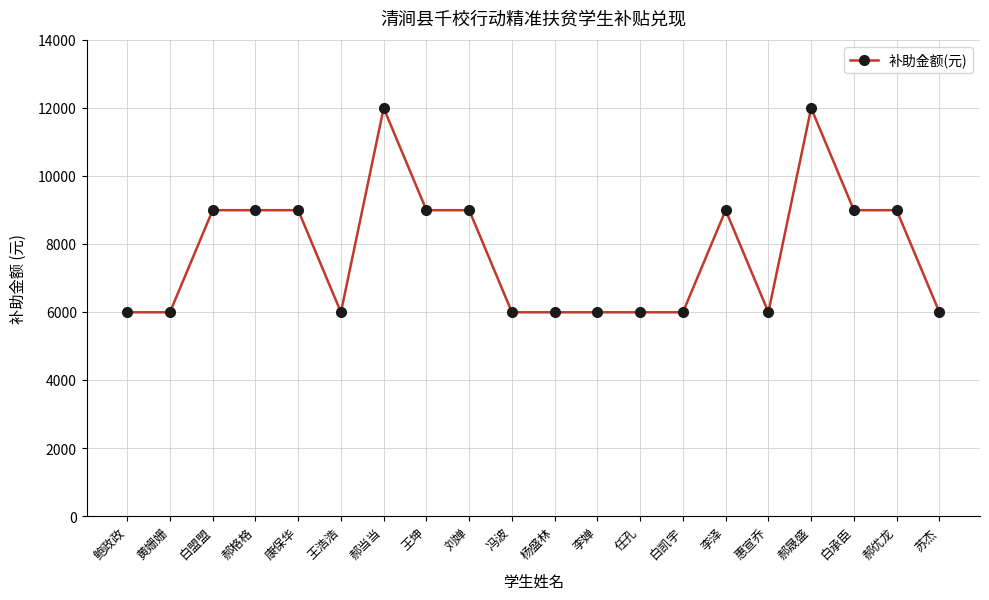

Reading right to left, extract all data points from this chart.

6000	9000	9000	12000	6000	9000	6000	6000	6000	6000	6000	9000	9000	12000	6000	9000	9000	9000	6000	6000